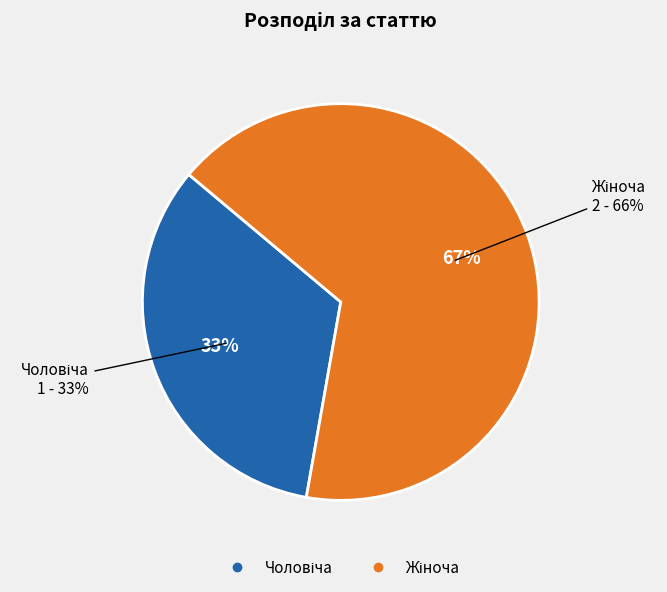

Do Чоловіча and Жіноча together represent more than half of the pie?

Yes